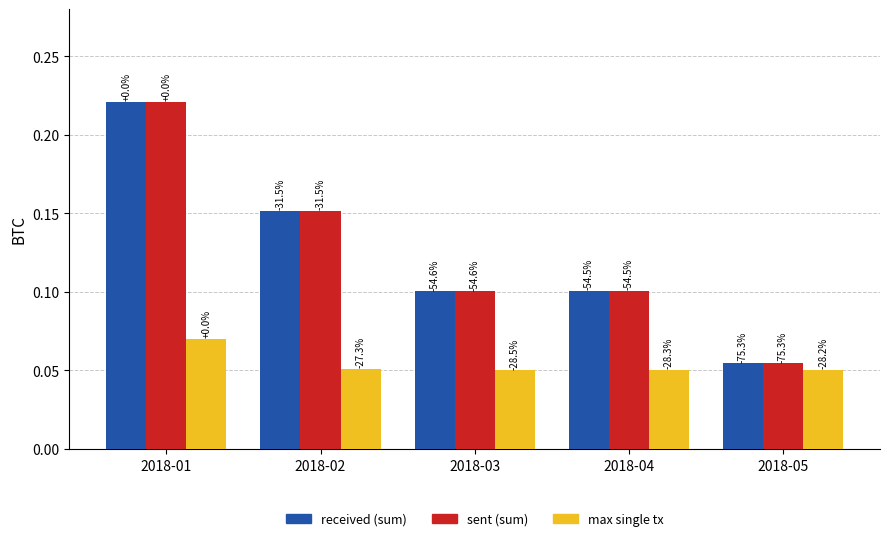

Reading left to right, transcribe all the data shown in this chart.

received (sum): 0.2	0.2	0.1	0.1	0.1
sent (sum): 0.2	0.2	0.1	0.1	0.1
max single tx: 0.1	0.1	0.1	0.1	0.1